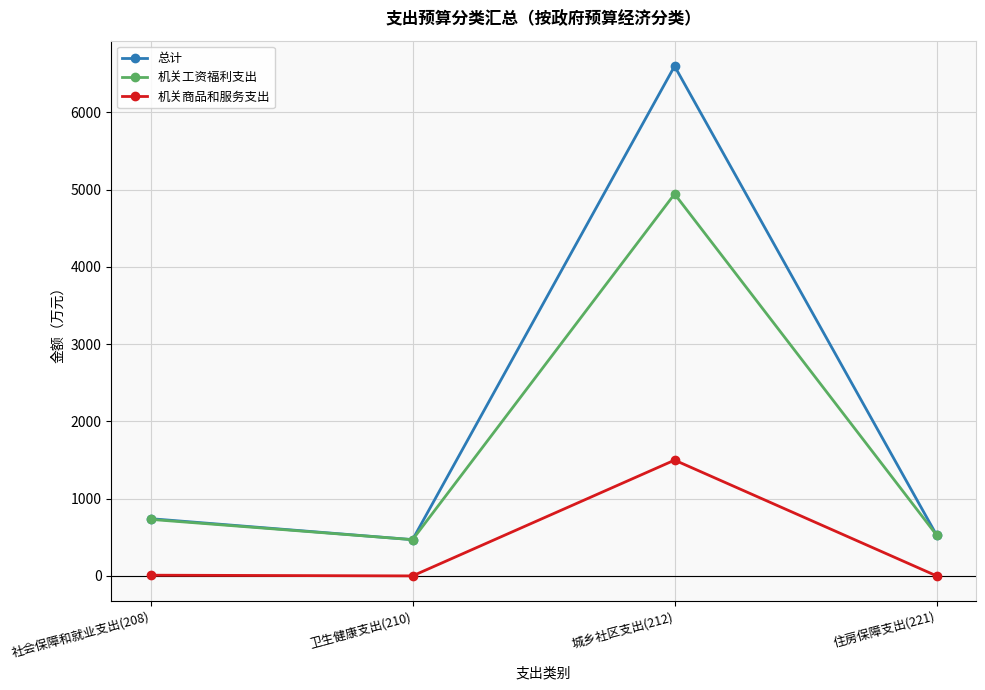

True or false: 机关工资福利支出 and 机关商品和服务支出 cross at least once.

False